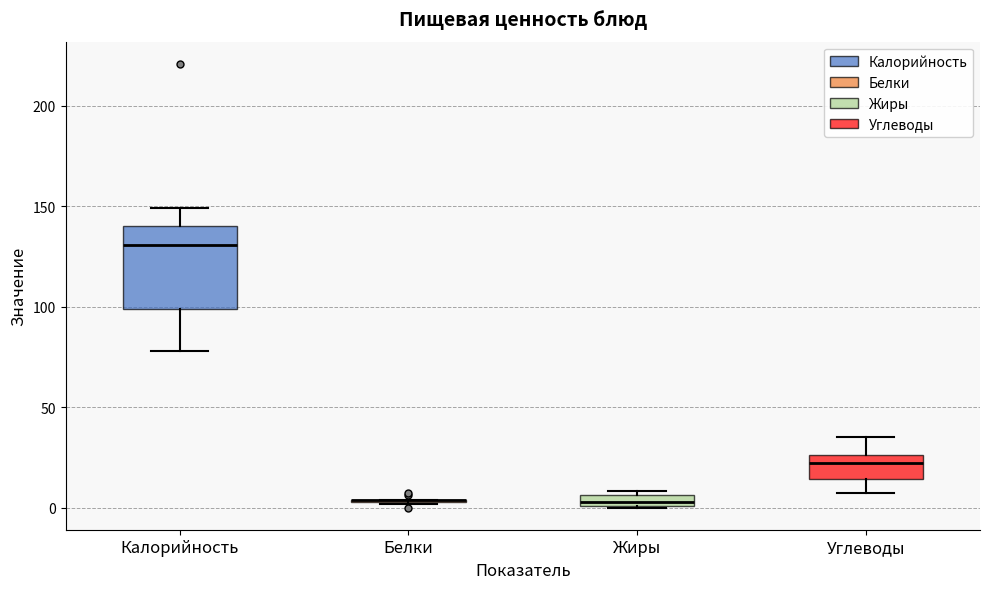

Where is the upper edge of the box for Жиры on the y-axis? The values are not printed on the chart, so give them approximately, as read against the axis.

5